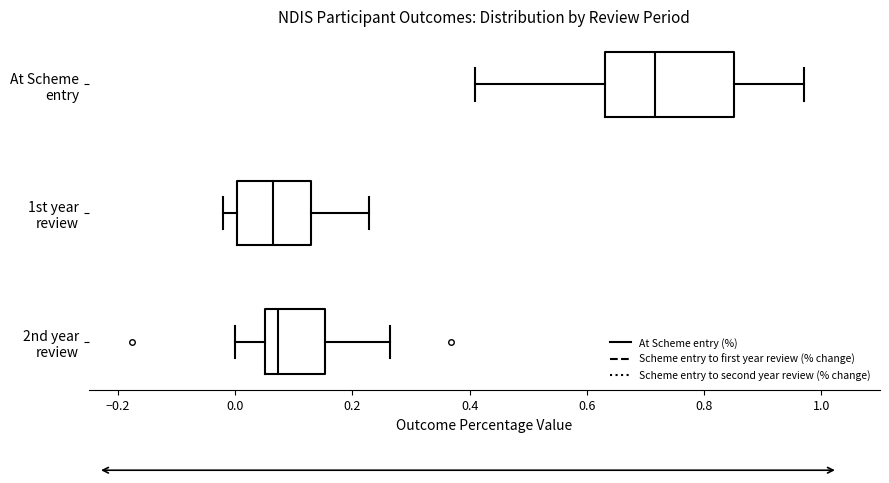

Reading bottom to top, read every box against the x-axis: the position of its median line, the range the box covers, and the ends of its whiskers. The values are not printed on the chart, so give them approximately, as read against the axis.

2nd year review: median 0.08, box 0.06 to 0.16, whiskers 0.00 to 0.26
1st year review: median 0.06, box 0.00 to 0.12, whiskers -0.02 to 0.22
At Scheme entry: median 0.72, box 0.64 to 0.86, whiskers 0.40 to 0.98